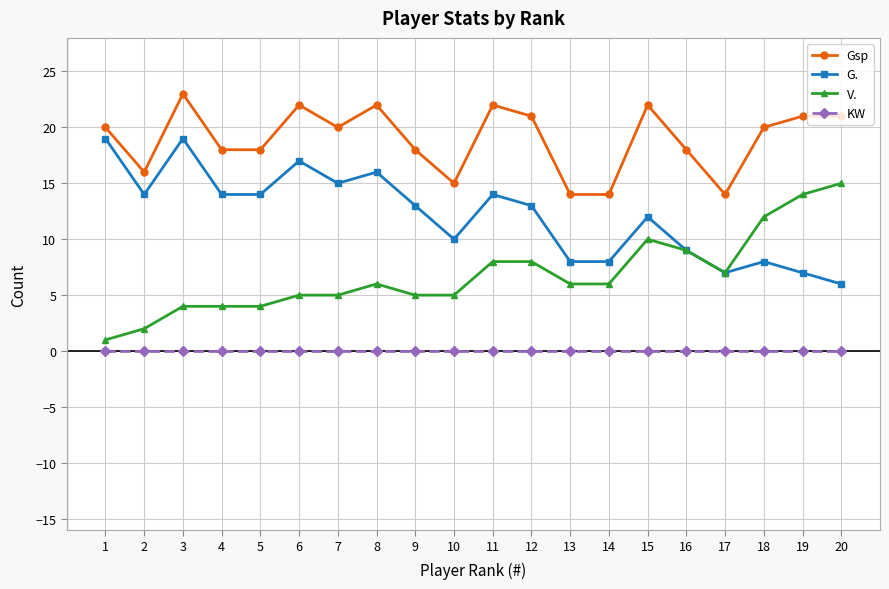

Between 1 and 2, which series saw the biggest shift?

G.